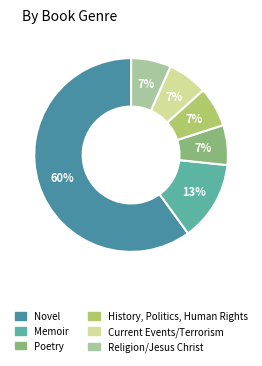

To the nearest percent, what is the average slice percentage?

17%